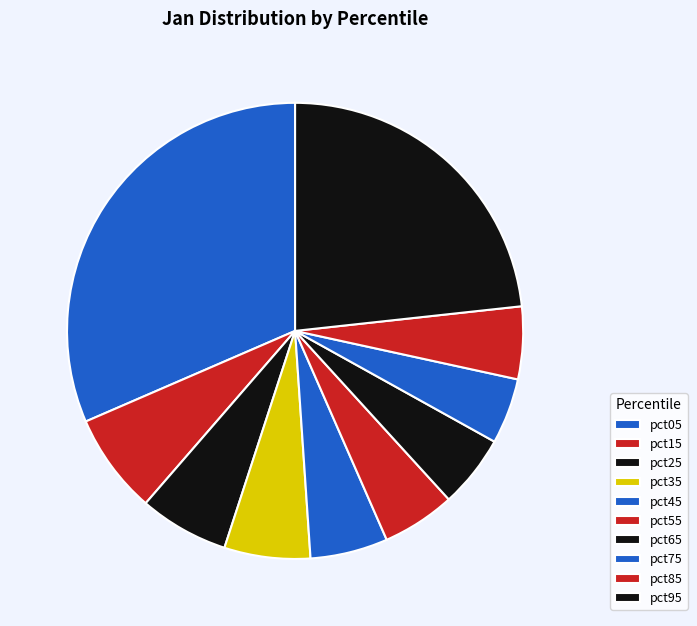

To the nearest percent, what is the average slice percentage?

10%